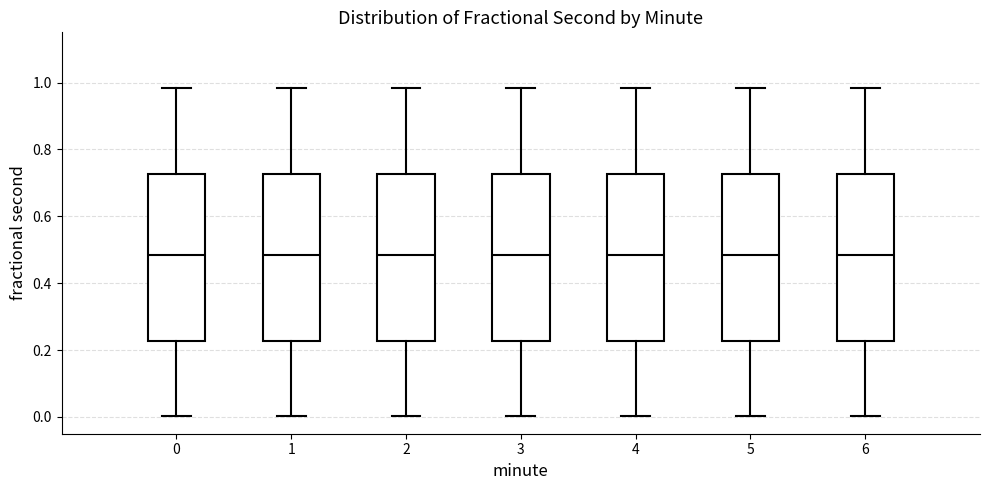

Reading left to right, transcribe this box plot: for each box, give where its median line is, the range the box spans, and where its two whiskers end, as read against the y-axis. The values are not printed on the chart, so give them approximately, as read against the axis.

0: median 0.48, box 0.22 to 0.72, whiskers 0.00 to 0.98
1: median 0.48, box 0.22 to 0.72, whiskers 0.00 to 0.98
2: median 0.48, box 0.22 to 0.72, whiskers 0.00 to 0.98
3: median 0.48, box 0.22 to 0.72, whiskers 0.00 to 0.98
4: median 0.48, box 0.22 to 0.72, whiskers 0.00 to 0.98
5: median 0.48, box 0.22 to 0.72, whiskers 0.00 to 0.98
6: median 0.48, box 0.22 to 0.72, whiskers 0.00 to 0.98